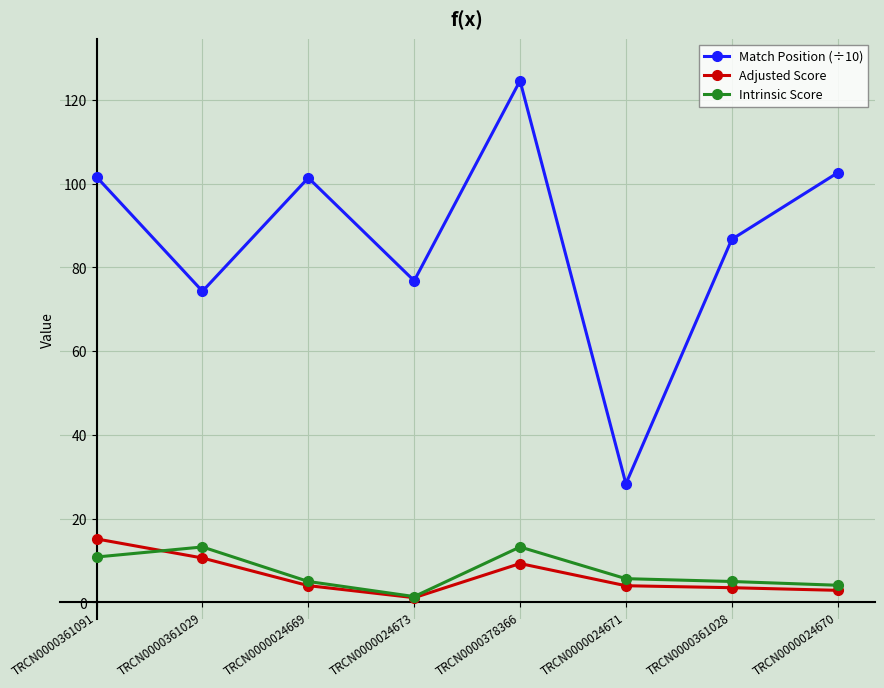

At which label is Adjusted Score closest to 8?

TRCN0000378366